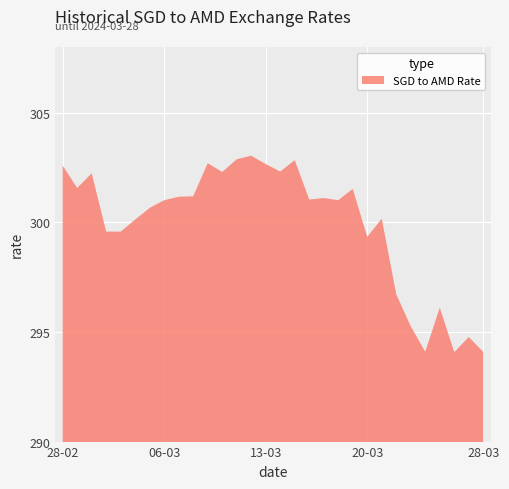

Reading right to left, extract all data points from this chart.

294.1	294.8	294.1	296.1	294.1	295.3	296.7	300.2	299.3	301.5	301.0	301.1	301.0	302.8	302.3	302.7	303.0	302.9	302.3	302.7	301.2	301.2	301.0	300.7	300.1	299.6	299.6	302.2	301.6	302.6